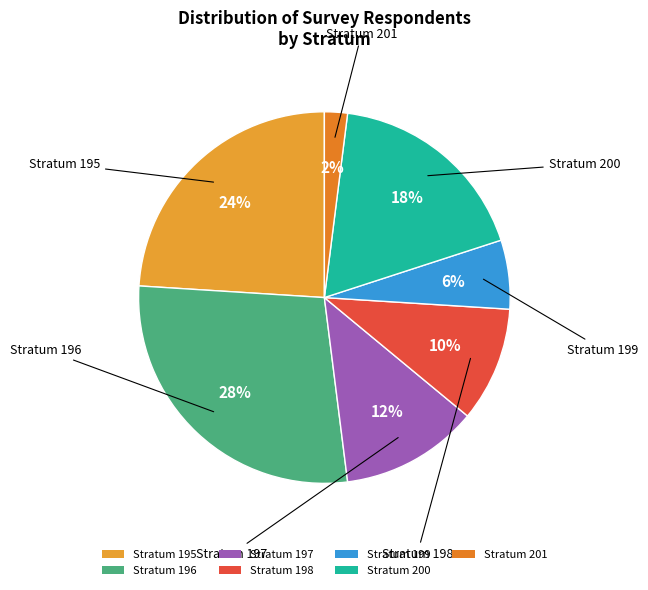

What is the largest slice in the pie chart?

Stratum 196